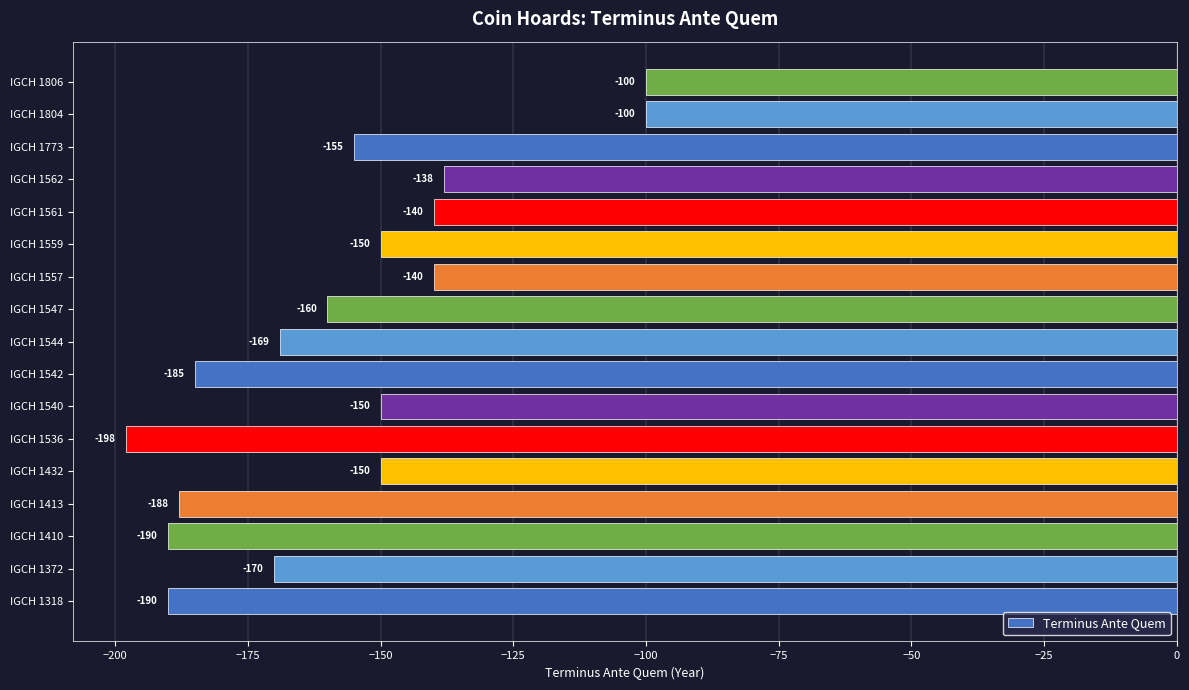

What is the minimum value shown in the chart?

-198